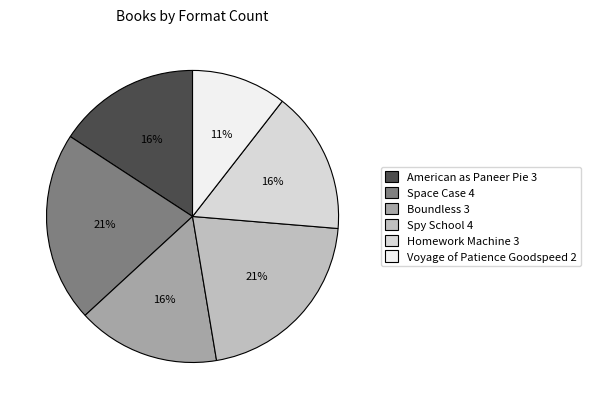

What is the ratio of the value at Homework Machine 3 to the value at Voyage of Patience Goodspeed 2?

1.5